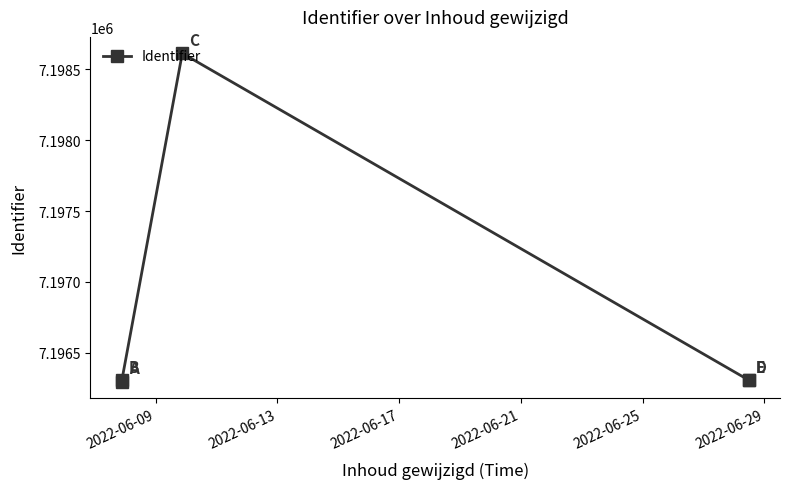

Does the chart display data point markers on the line(s)?

Yes